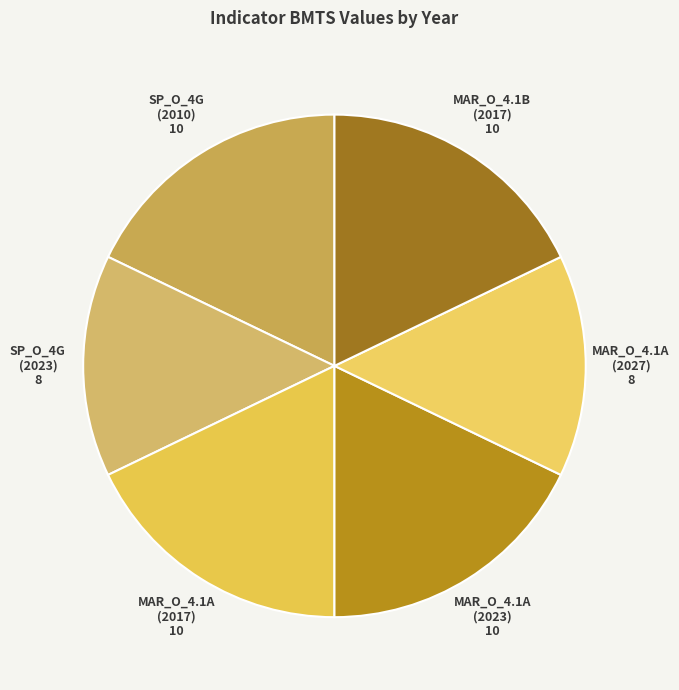

What is the ratio of the value at SP_O_4G (2010) to the value at MAR_O_4.1A (2017)?

1.0